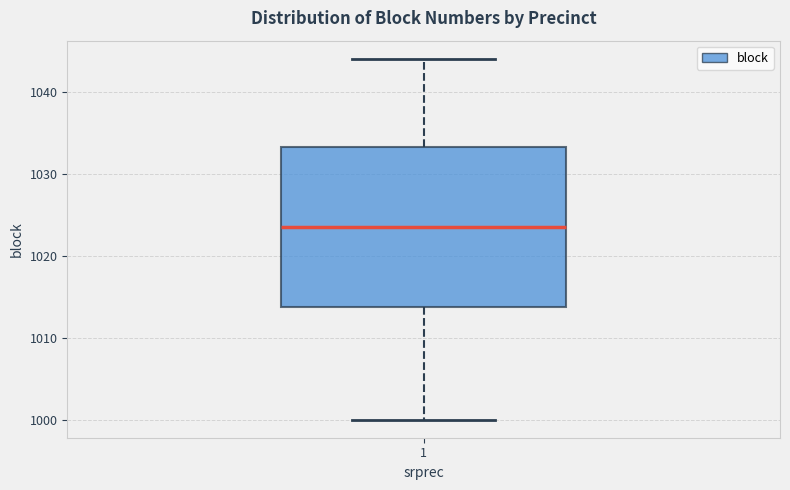

Read this box plot against the y-axis: the position of the median line, the range covered by the box, and the ends of both whiskers. The values are not printed on the chart, so give them approximately, as read against the axis.

median 1024, box 1014 to 1033, whiskers 1000 to 1044